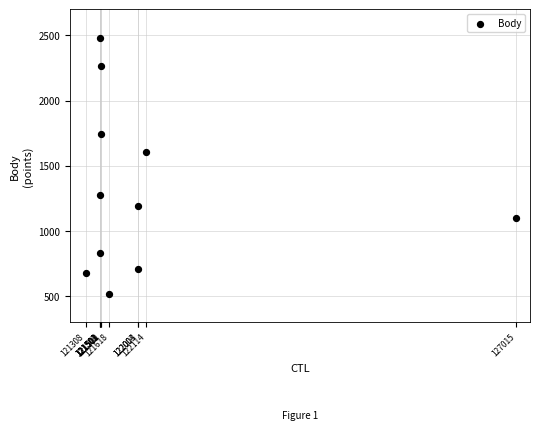

What is the range of X values (max minus min)?

5707